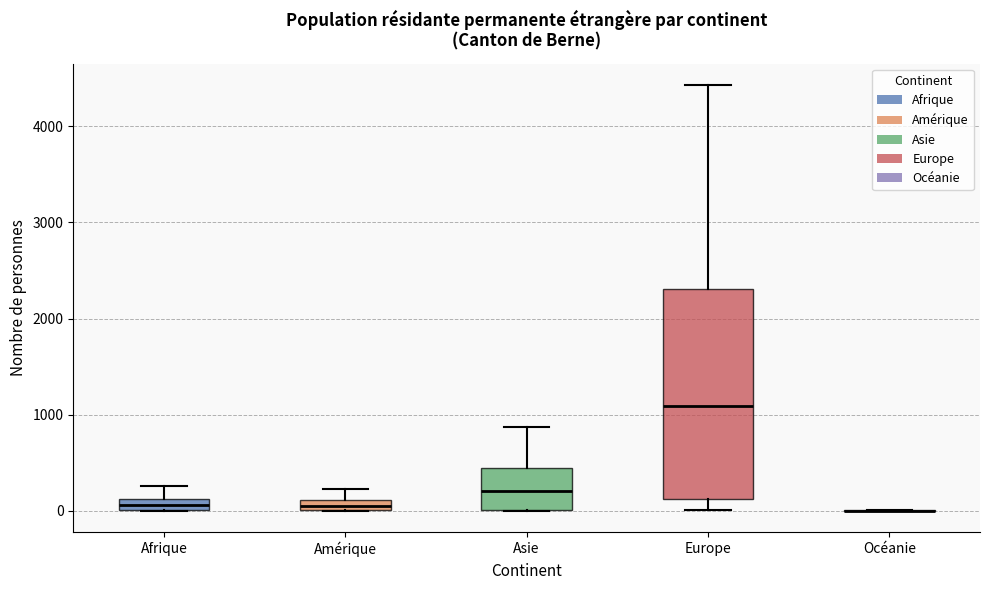

Which box is the tallest, from its lower edge to its upper edge?

Europe